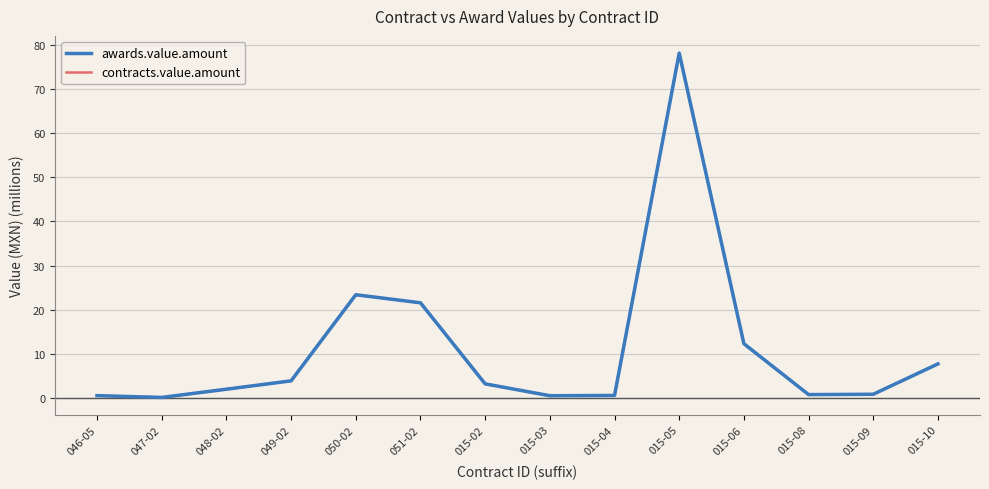

Is this an area chart (filled region under the line)?

No